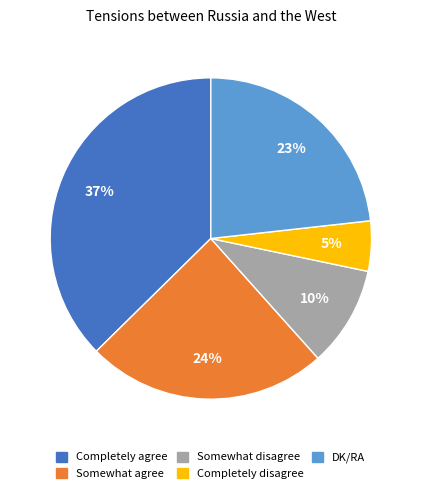

Which category has the biggest portion of the pie?

Completely agree